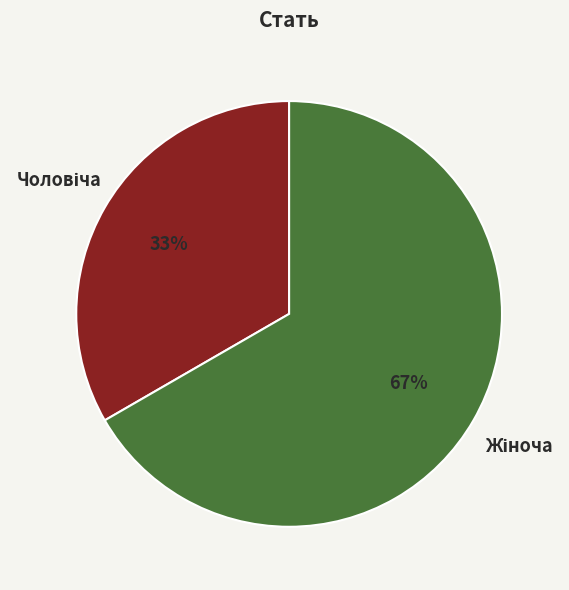

Does any single category account for the majority?

Yes